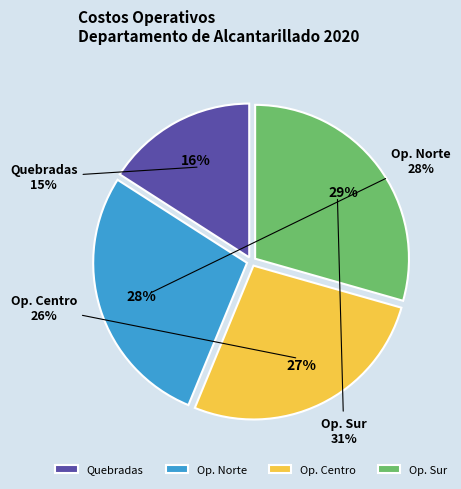

To the nearest percent, what portion does Unidad de Operaciones Centro represent?

27%